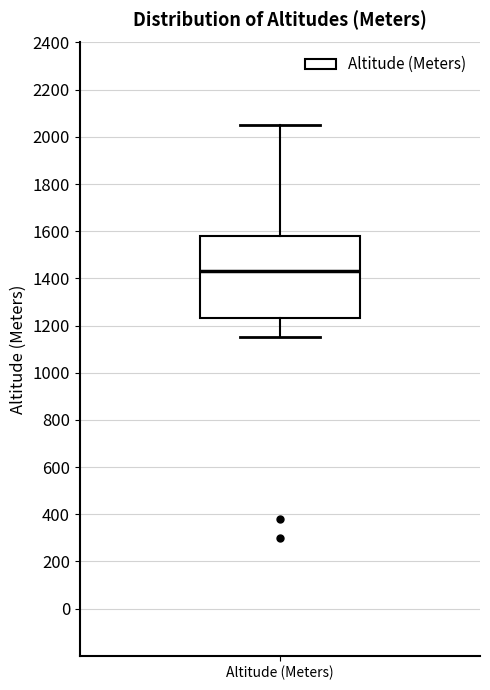

Transcribe this box plot: give where the median line is, the range the box spans, and where the two whiskers end, as read against the y-axis. The values are not printed on the chart, so give them approximately, as read against the axis.

median 1440, box 1240 to 1580, whiskers 1160 to 2060